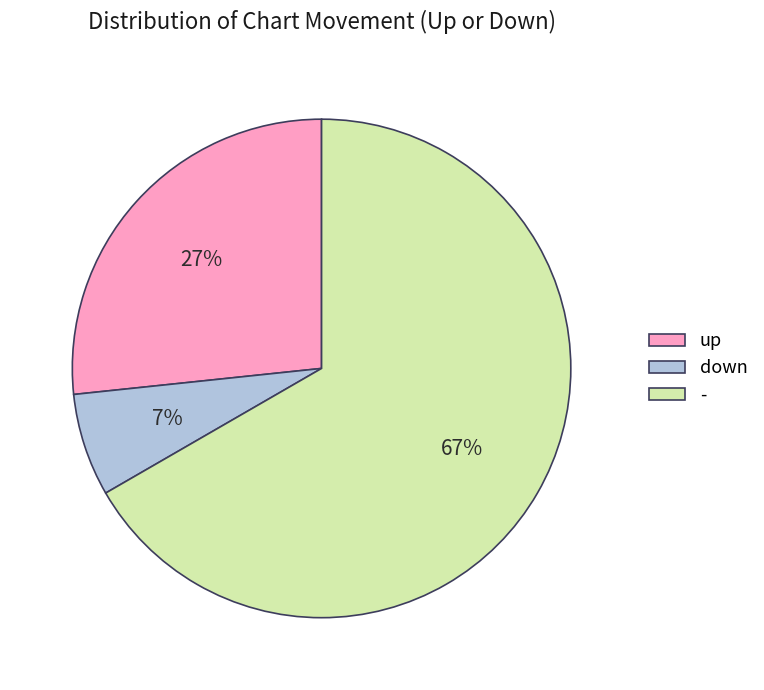

How many segments does this pie chart have?

3